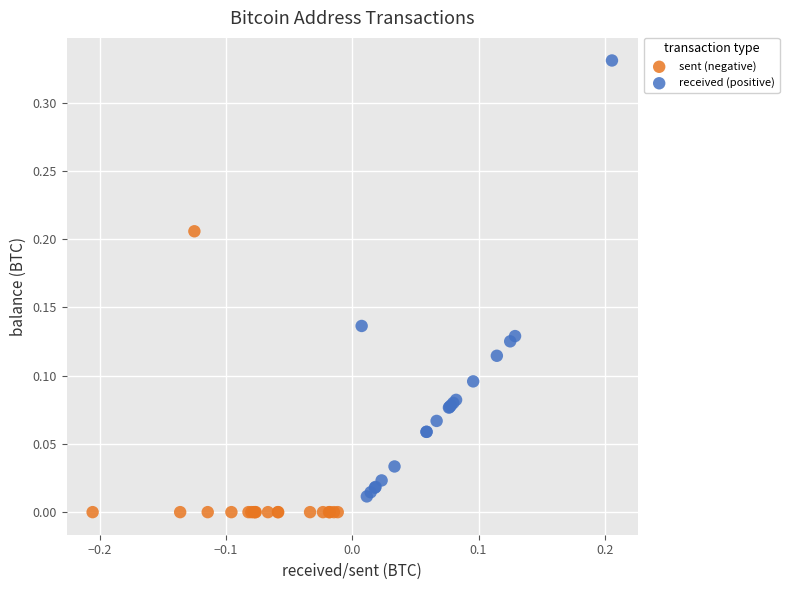

Which series reaches the maximum Y coordinate?

received (positive)